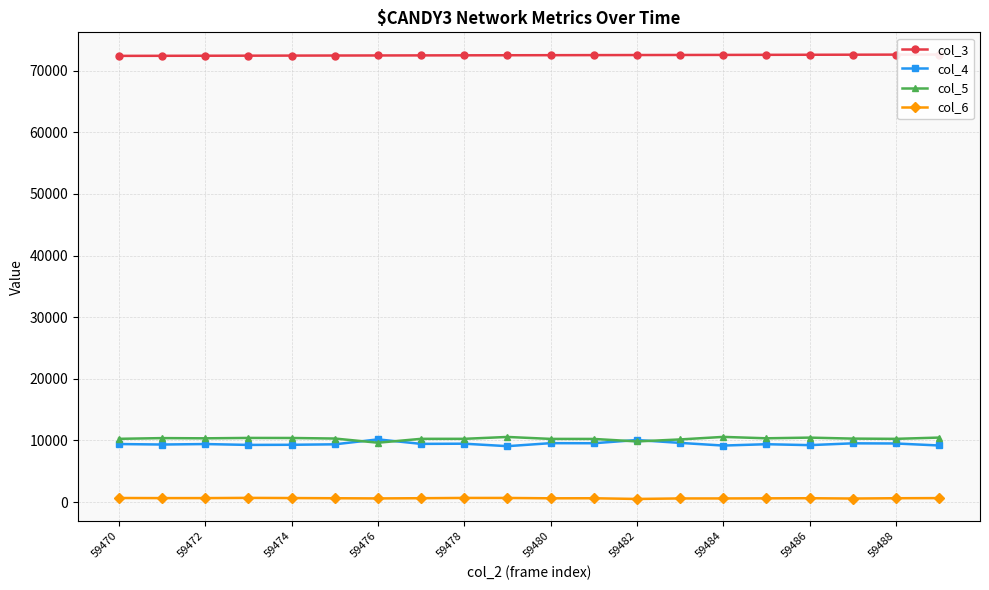

Count the number of categories in the chart.

20